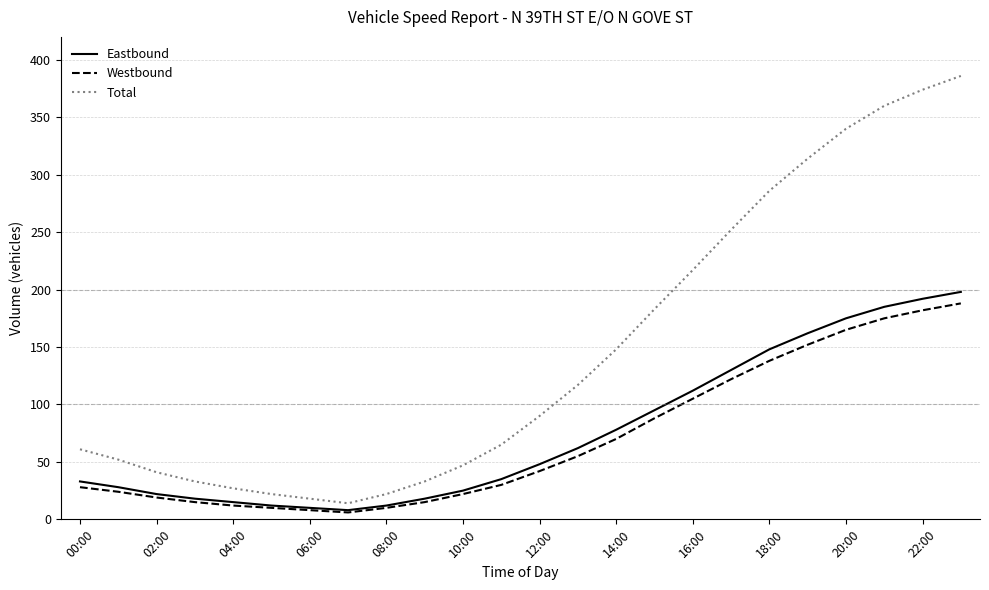

What is the greatest value displayed?

386